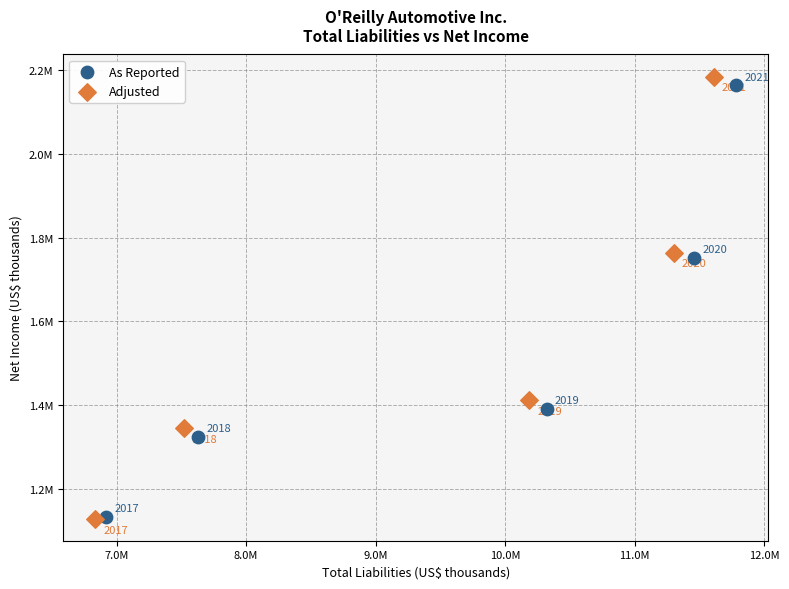

Which series contains the highest Y value?

Adjusted